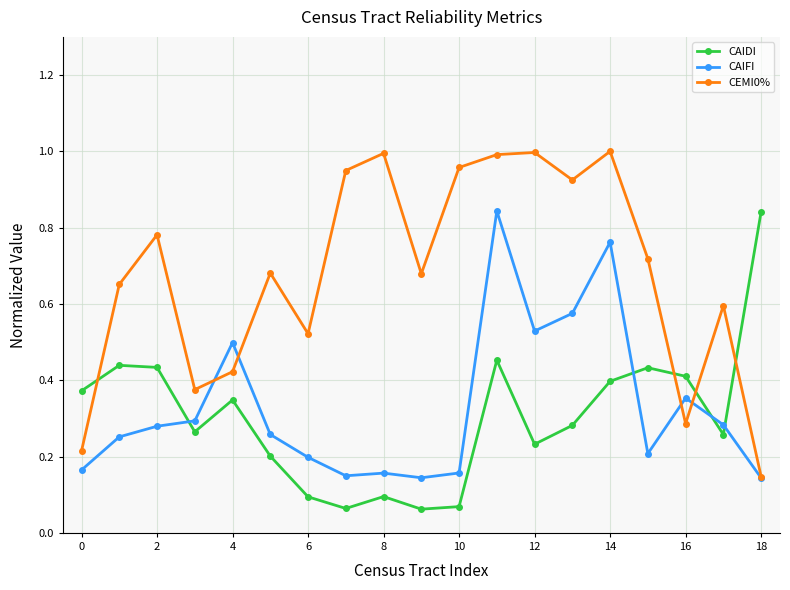

In CAIDI, how many points are higher than both neighbors (excluding endpoints)?

5